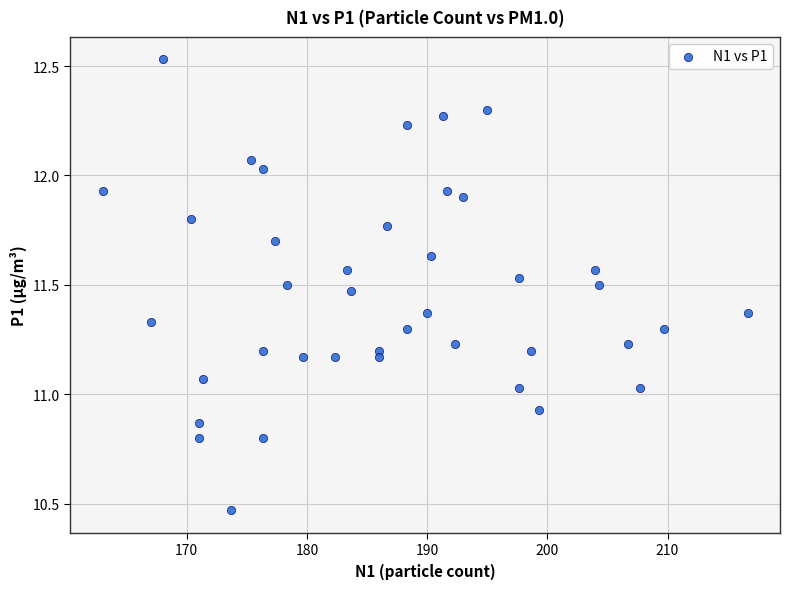

What is the range of Y values (max minus min)?

2.1